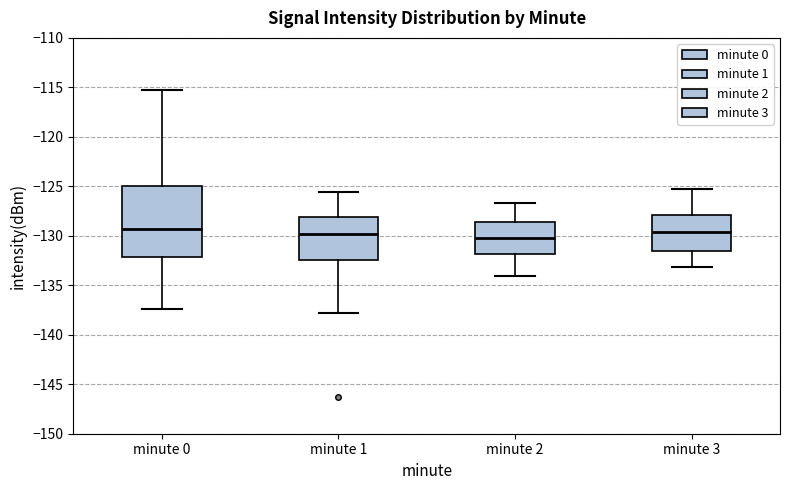

Where does the median line of the box for minute 0 sit on the y-axis? The values are not printed on the chart, so give them approximately, as read against the axis.

-129.5